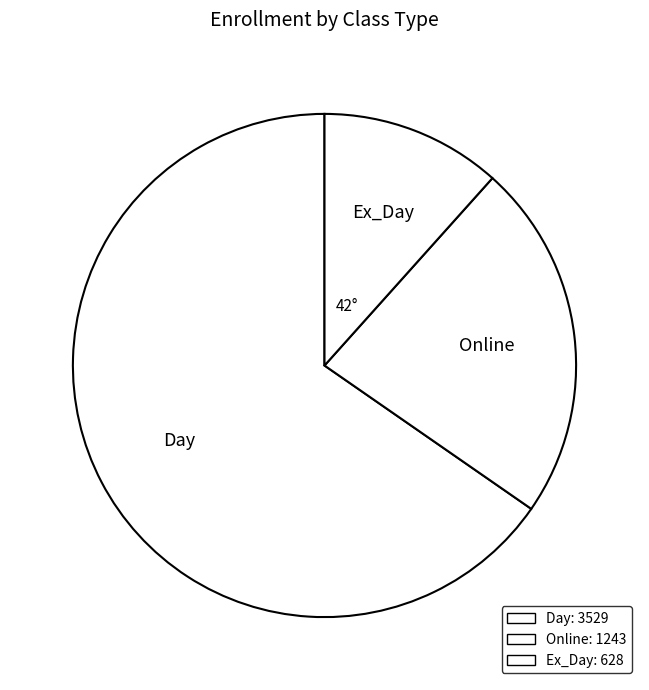

How many slices are in this pie chart?

3